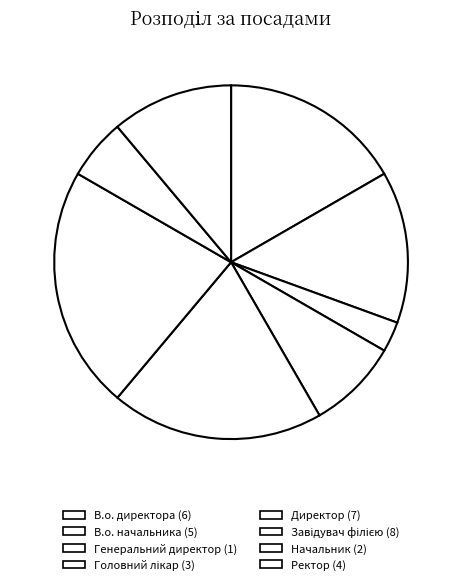

How many slices are in this pie chart?

8